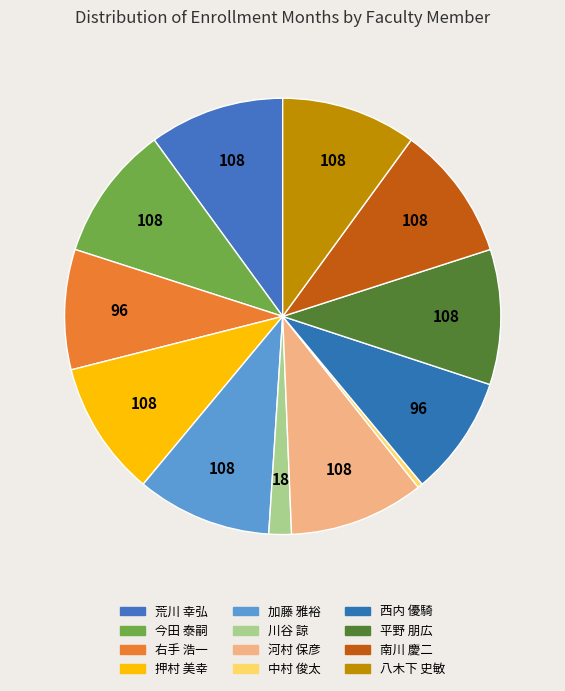

How many slices are in this pie chart?

12